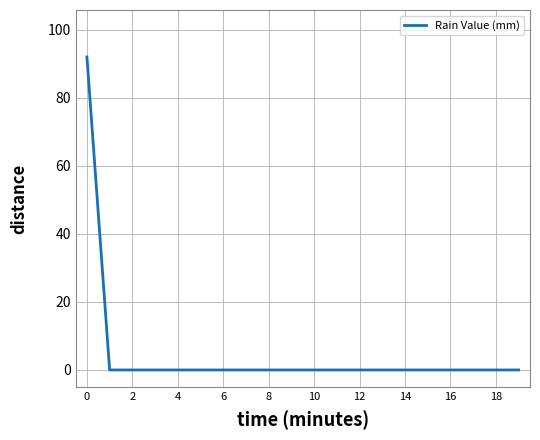

Count the number of categories in the chart.

20